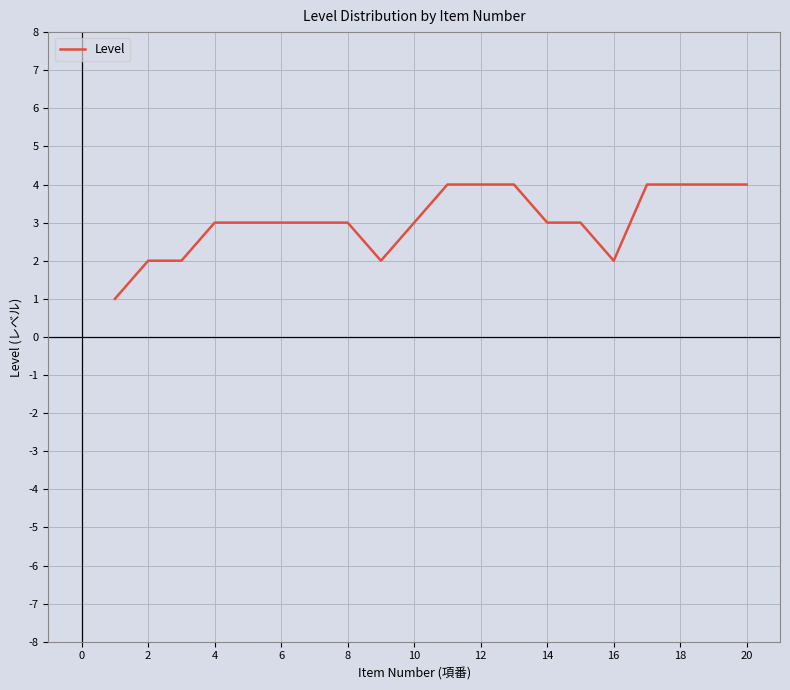

Reading left to right, list all the values displayed in this chart.

1	2	2	3	3	3	3	3	2	3	4	4	4	3	3	2	4	4	4	4